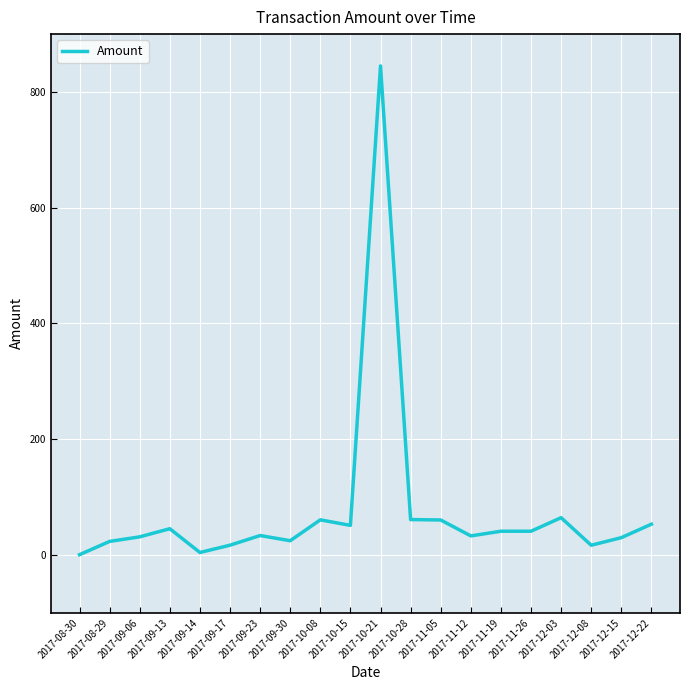

The chart shows a value of 60.6 at 2017-10-08. True or false?

True